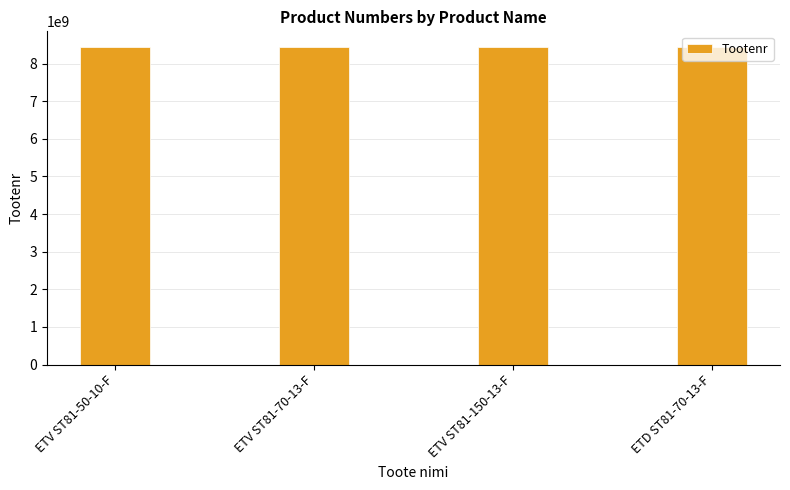

Approximately how many times larger is the value at ETV ST81-150-13-F compared to ETV ST81-70-13-F?

1.0